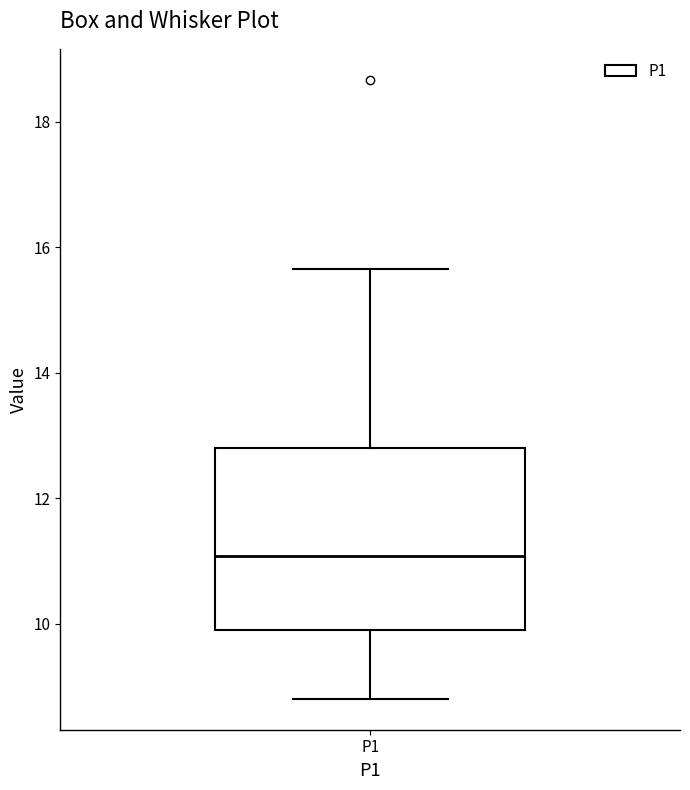

Transcribe this box plot: give where the median line is, the range the box spans, and where the two whiskers end, as read against the y-axis. The values are not printed on the chart, so give them approximately, as read against the axis.

median 11.0, box 10.0 to 12.8, whiskers 8.8 to 15.6